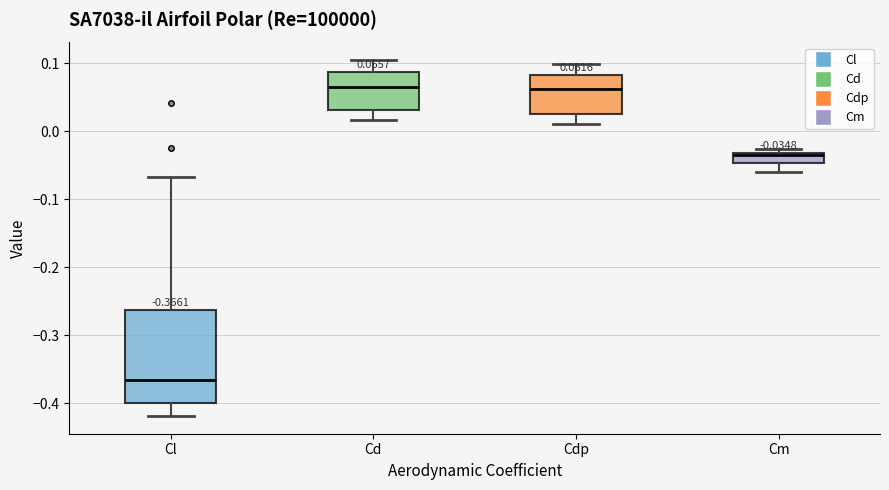

Comparing the boxes themselves (not the whiskers), which one is the tallest?

Cl